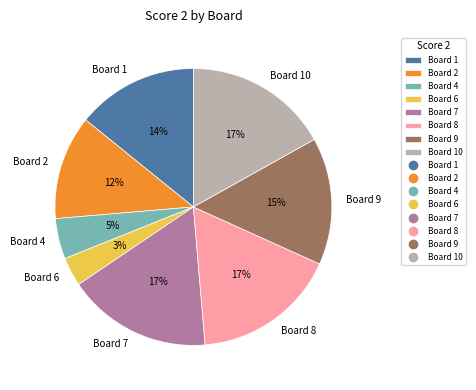

How many segments does this pie chart have?

8